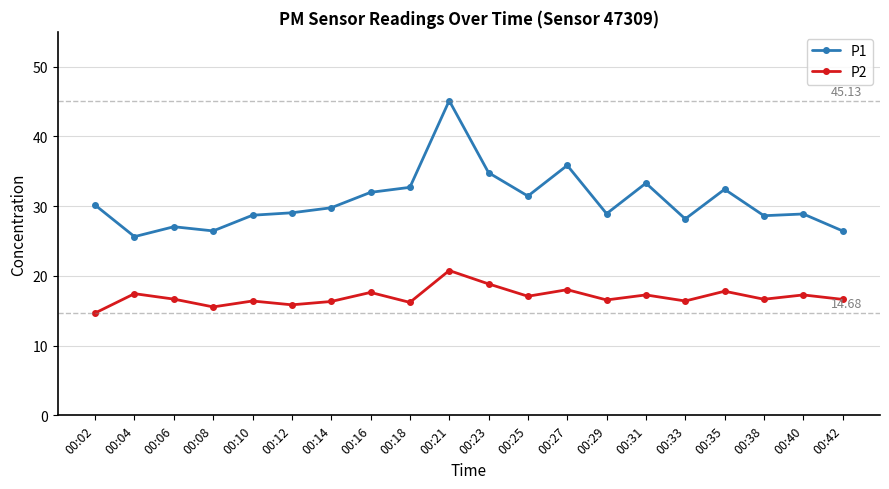

Is it true that P1 equals 28.6 at 00:38?

True